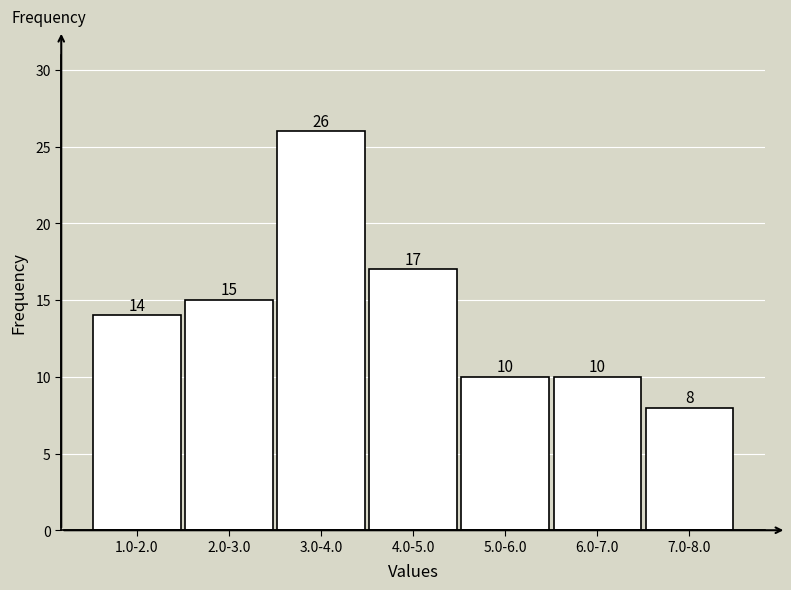

Reading left to right, extract all data points from this chart.

14	15	26	17	10	10	8